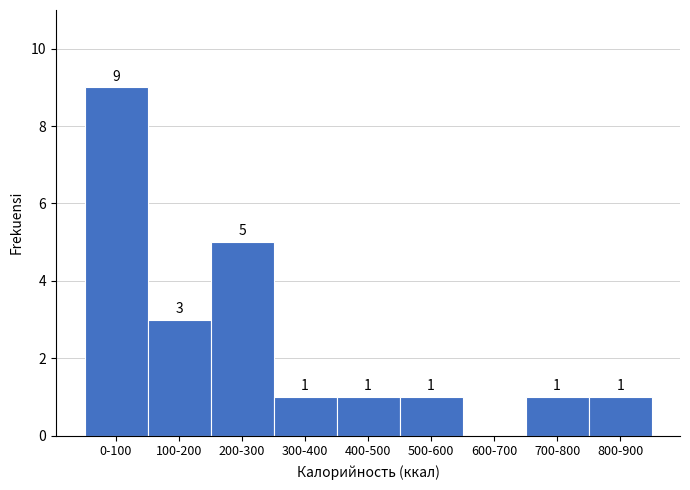

Reading left to right, transcribe all the data shown in this chart.

0-100=9	100-200=3	200-300=5	300-400=1	400-500=1	500-600=1	600-700=0	700-800=1	800-900=1